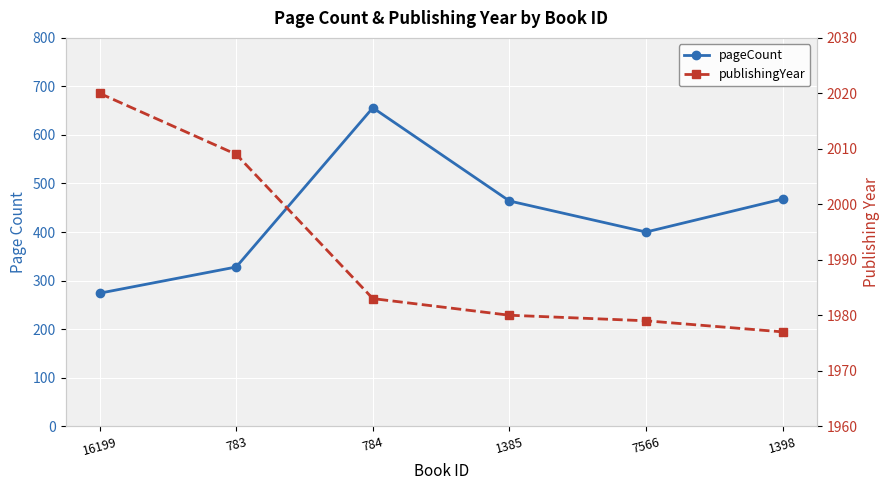

Between 7566 and 784, which is larger?

784